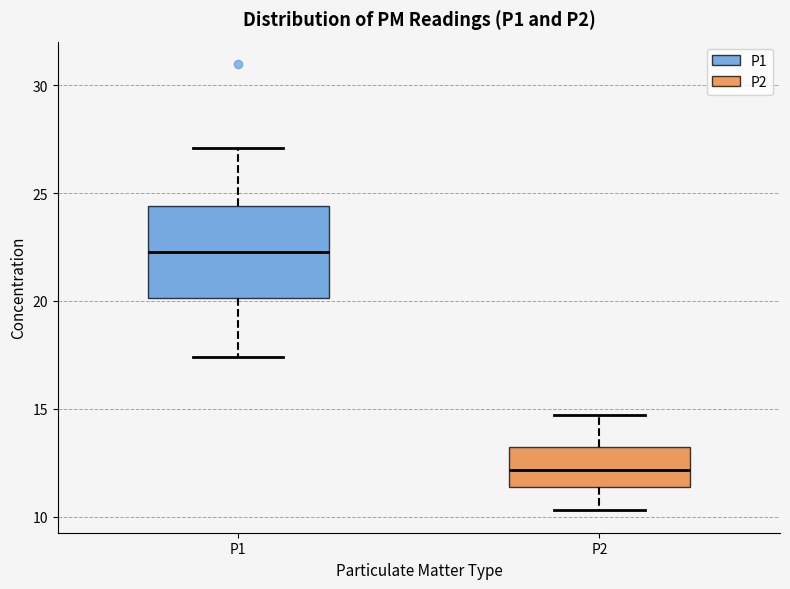

Which box's median line is the lowest?

P2